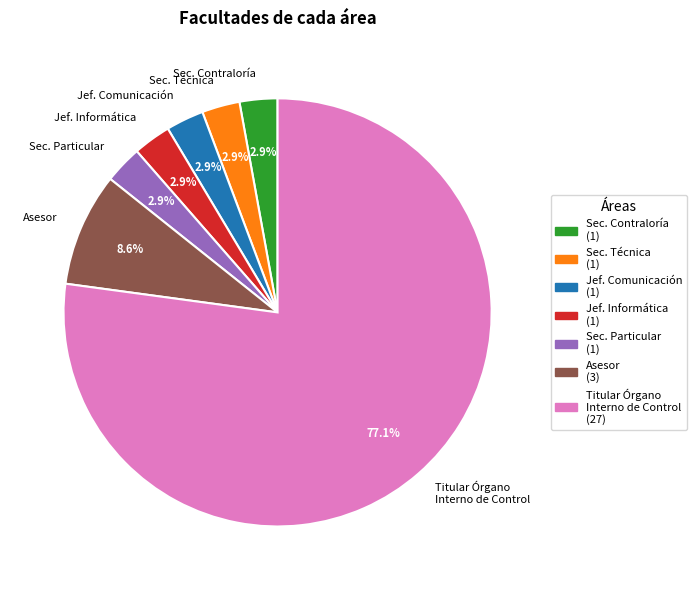

Which slice represents more than half of the pie?

Titular Órgano Interno de Control